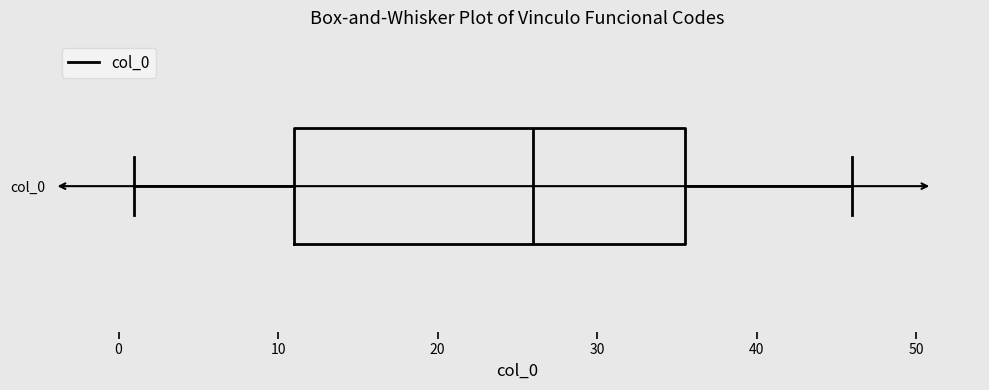

Read this box plot against the x-axis: the position of the median line, the range covered by the box, and the ends of both whiskers. The values are not printed on the chart, so give them approximately, as read against the axis.

median 26, box 11 to 36, whiskers 1 to 46